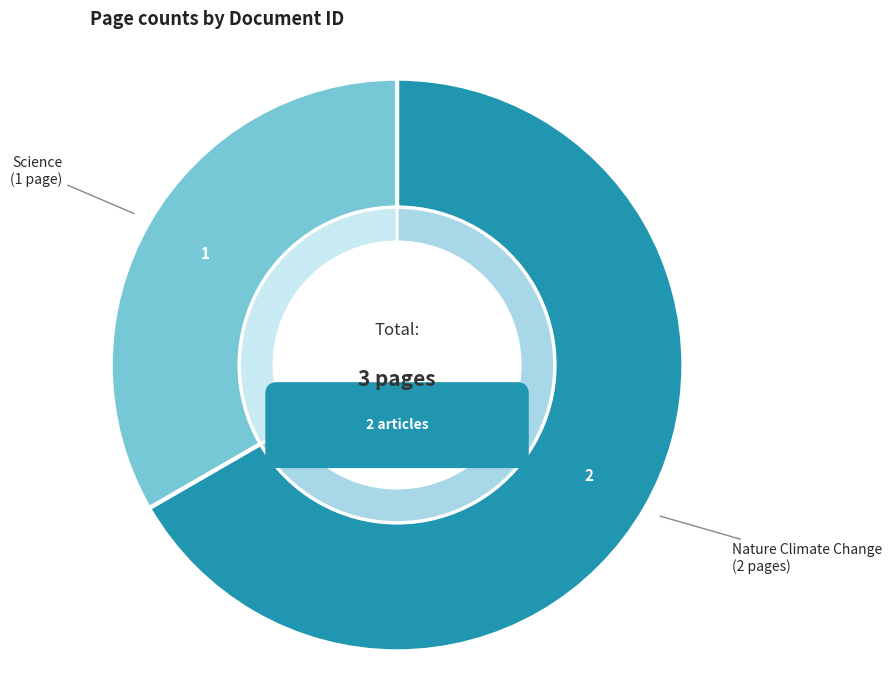

To the nearest percent, what is the average slice percentage?

50%